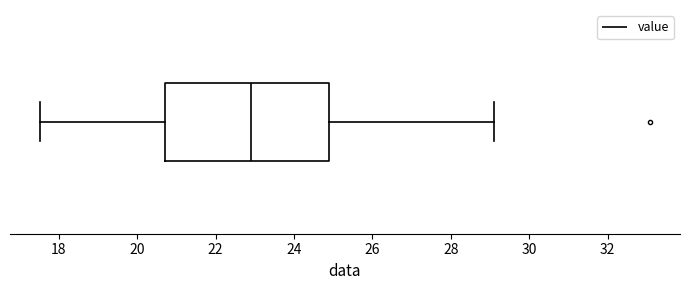

Read this box plot against the x-axis: the position of the median line, the range covered by the box, and the ends of both whiskers. The values are not printed on the chart, so give them approximately, as read against the axis.

median 23.0, box 20.8 to 25.0, whiskers 17.6 to 29.2